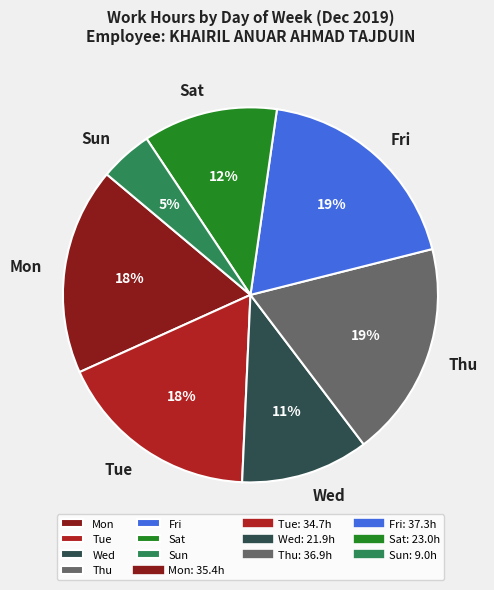

Which slice is the smallest?

Sun